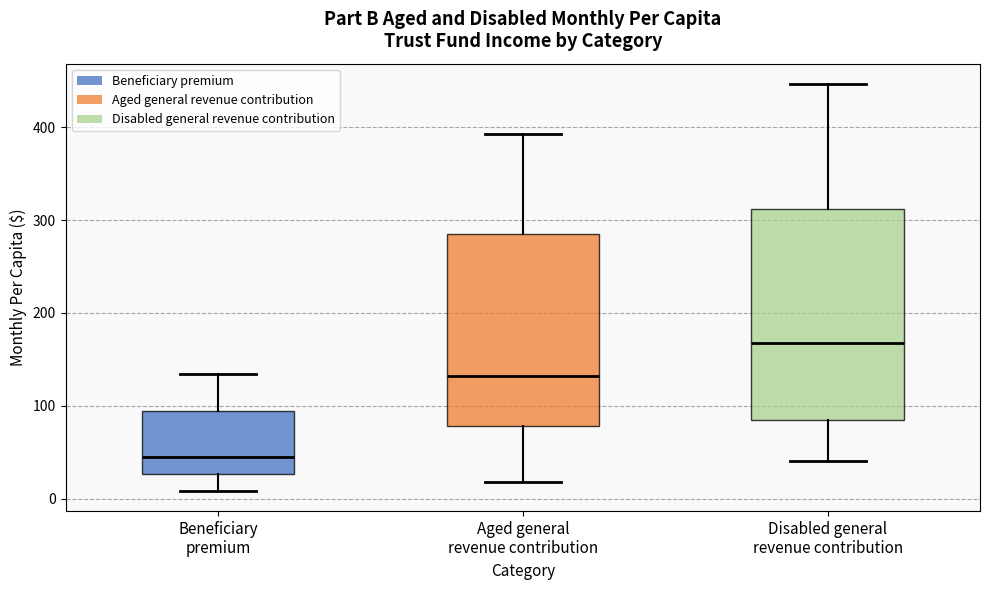

Which box has the lowest median line?

Beneficiary premium